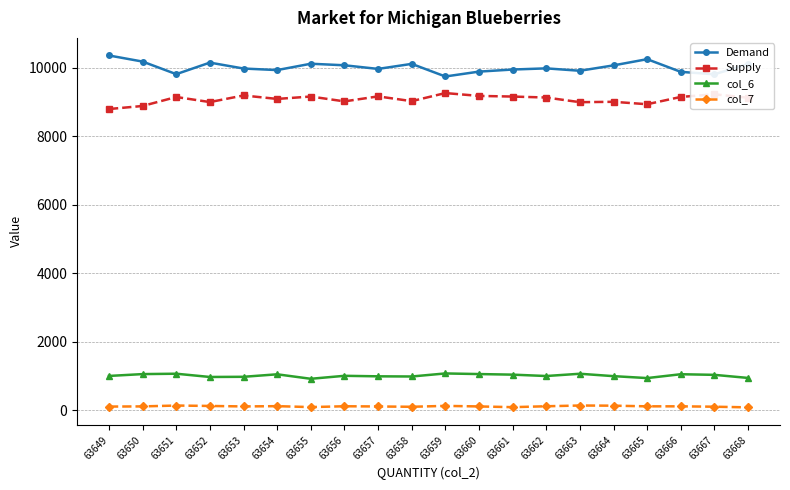

Which series has the largest total across all categories?

Demand